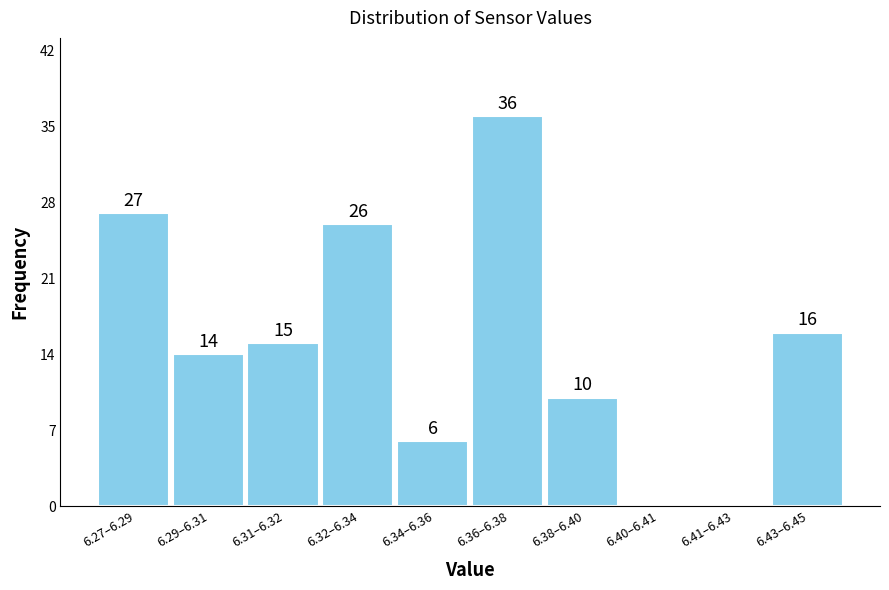

Reading right to left, what are all the values shown in this chart?

6.43–6.45=16	6.41–6.43=0	6.40–6.41=0	6.38–6.40=10	6.36–6.38=36	6.34–6.36=6	6.32–6.34=26	6.31–6.32=15	6.29–6.31=14	6.27–6.29=27